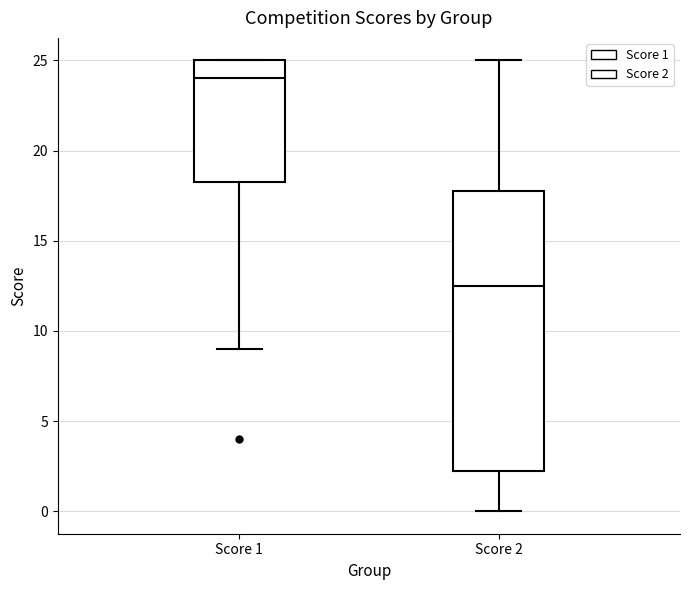

Reading left to right, read every box against the y-axis: the position of its median line, the range the box covers, and the ends of its whiskers. The values are not printed on the chart, so give them approximately, as read against the axis.

Score 1: median 24.0, box 18.5 to 25.0, whiskers 9.0 to 25.0
Score 2: median 12.5, box 2.5 to 18.0, whiskers 0.0 to 25.0